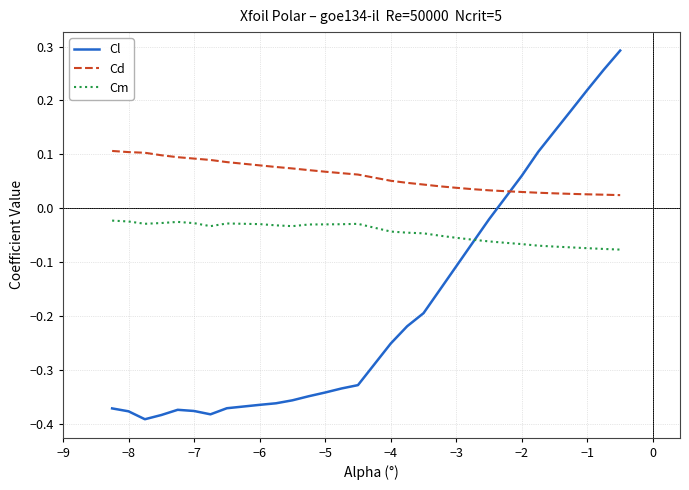

Count the number of data series in this chart.

3